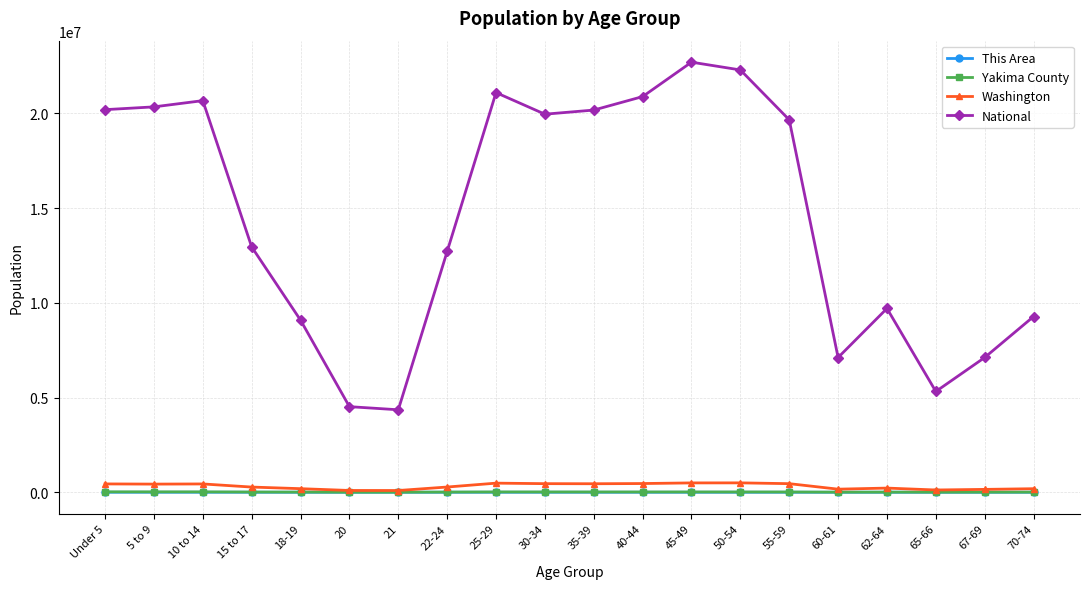

Which series has the largest range (max minus min)?

National